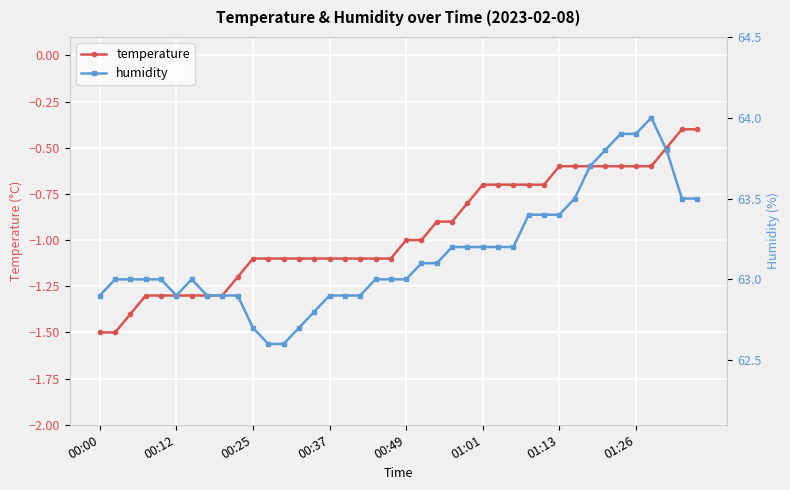

What is the minimum value for temperature?

-1.5